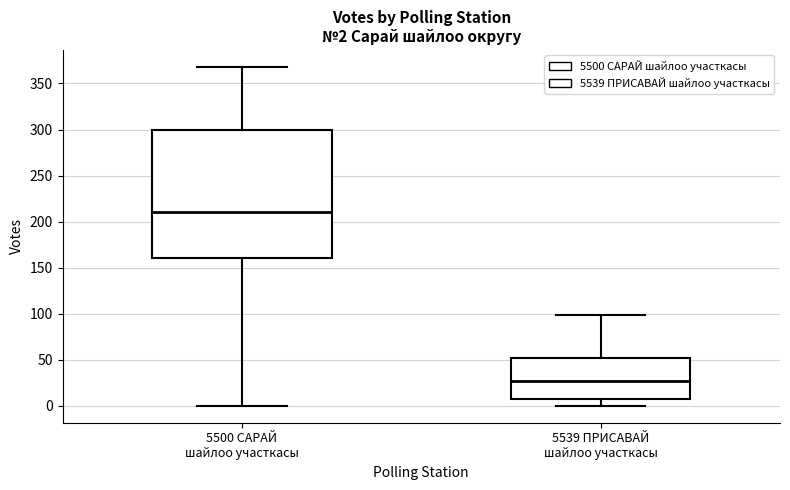

Which box has the lowest median line?

5539 ПРИСАВАЙ шайлоо участкасы